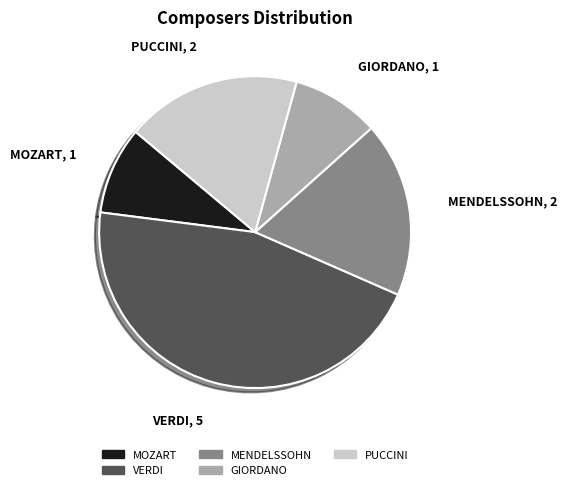

How many slices are in this pie chart?

5